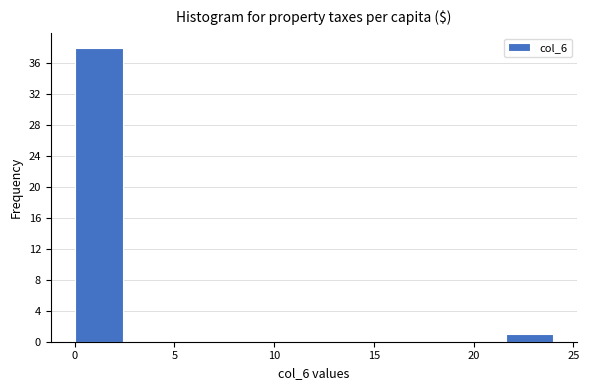

How tall is the bar that spans 21.6 to 24.0 on the x-axis? Neither the bar edges nor the heights are printed on the chart, so give them approximately, as read against the axes.

1